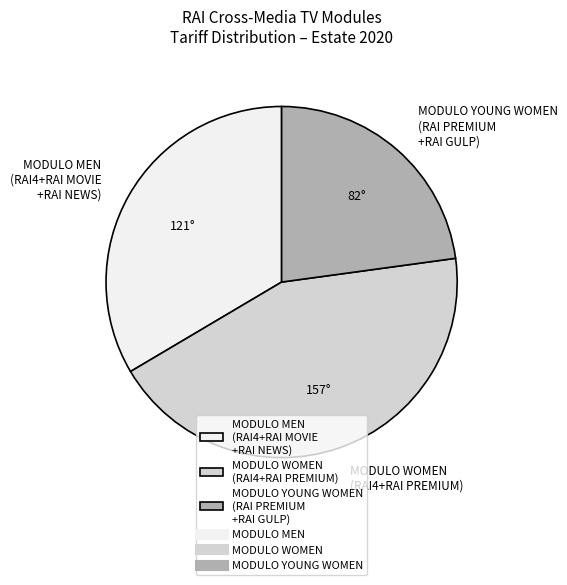

Which category has the smallest portion of the pie?

MODULO YOUNG WOMEN (RAI PREMIUM +RAI GULP)